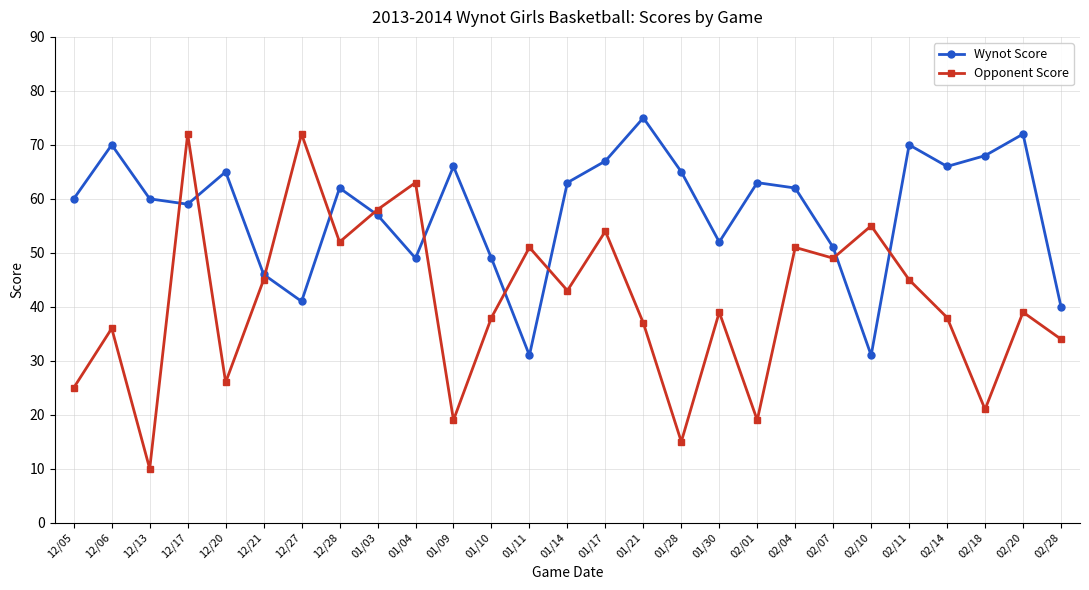

What is the highest value of the Opponent Score series?

72